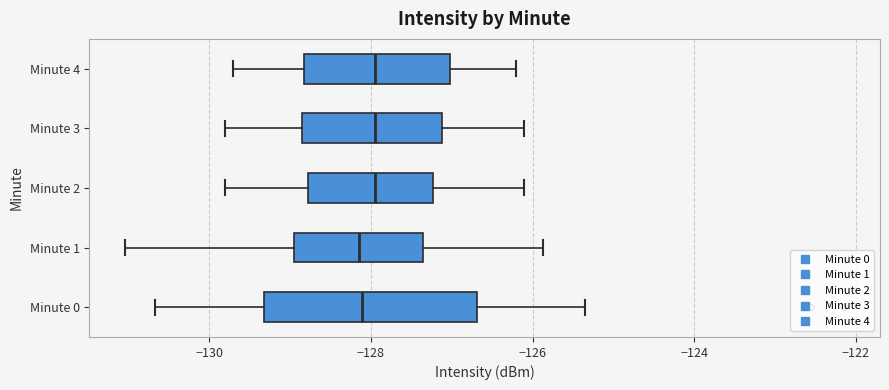

Comparing the boxes themselves (not the whiskers), which one is the widest?

Minute 0